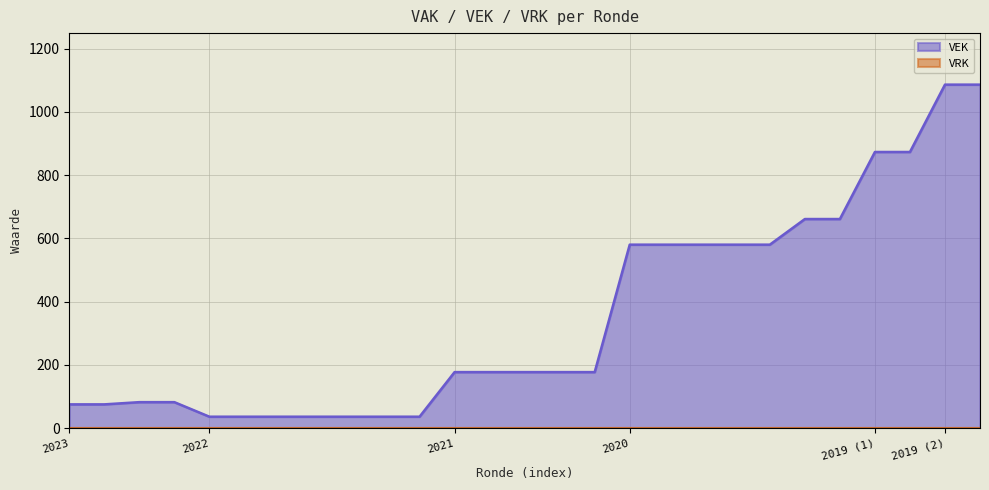

Reading left to right, extract all data points from this chart.

75	75	82	82	36	36	36	36	36	36	36	177	177	177	177	177	580	580	580	580	580	661	661	873	873	1086	1086